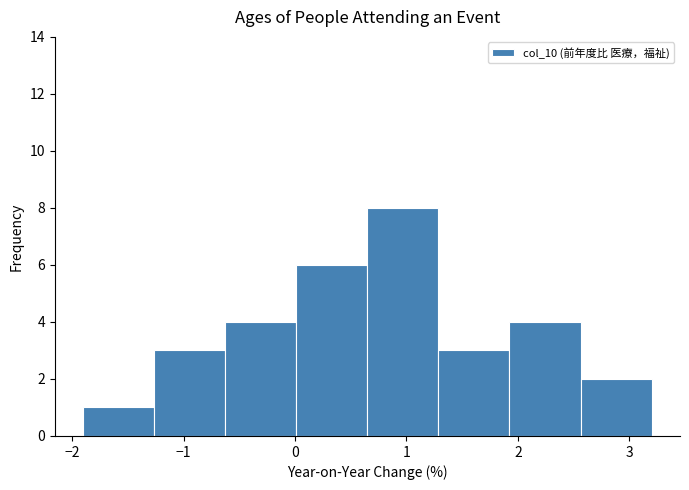

Reading left to right, transcribe this chart: for each bar, give the range it covers on the x-axis and its height. Neither the bar edges nor the heights are printed on the chart, so give them approximately, as read against the axes.

-1.9 to -1.3: 1
-1.3 to -0.6: 3
-0.6 to 0.0: 4
0.0 to 0.7: 6
0.7 to 1.3: 8
1.3 to 1.9: 3
1.9 to 2.6: 4
2.6 to 3.2: 2